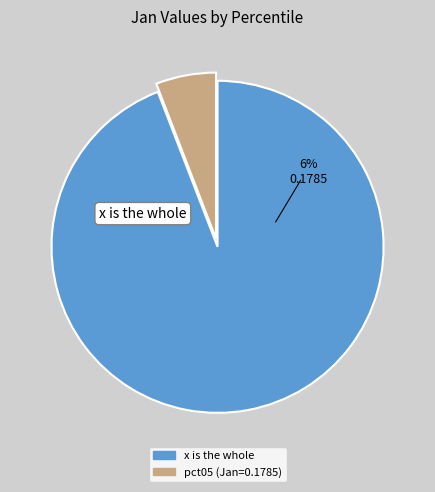

The pct45 slice represents 25% of the pie. True or false?

False